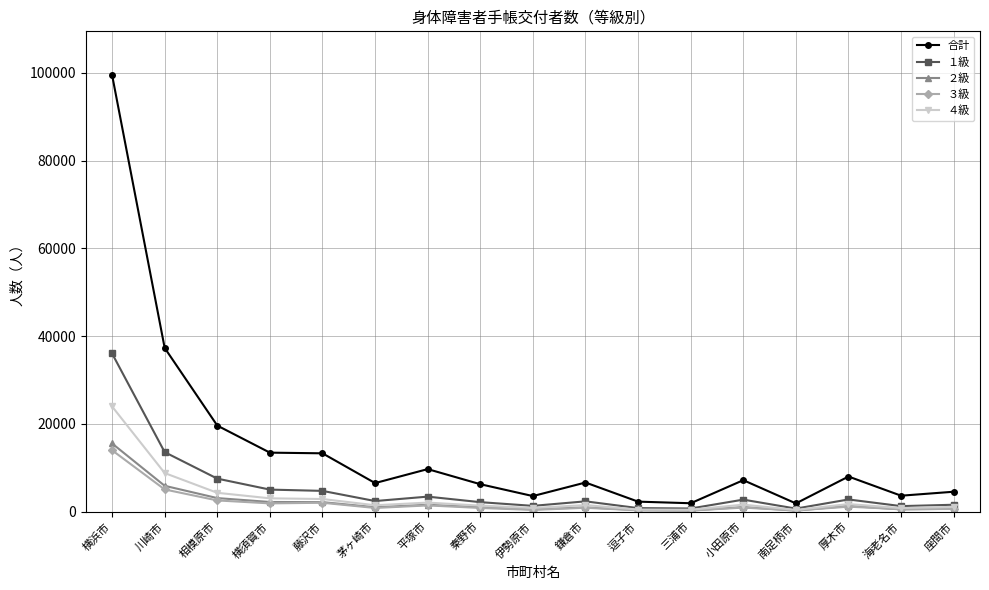

True or false: 合計 and ４級 intersect in this chart.

False